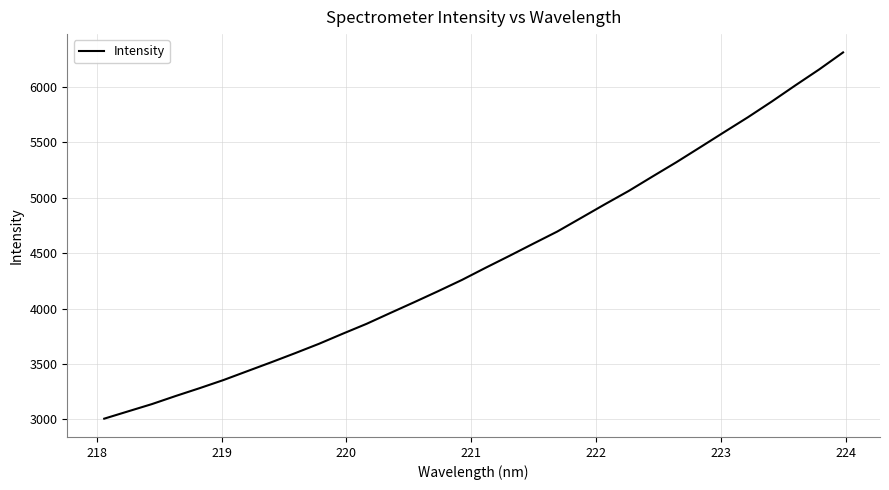

What is the maximum value shown in the chart?

6312.6